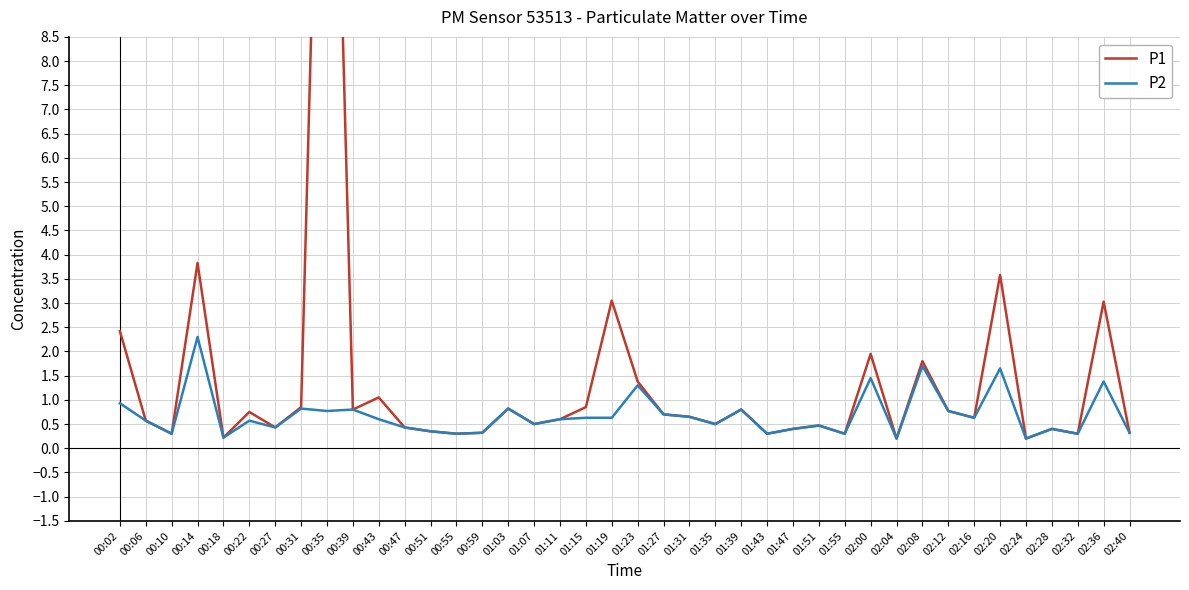

Between 00:51 and 02:20, which series saw the biggest shift?

P1